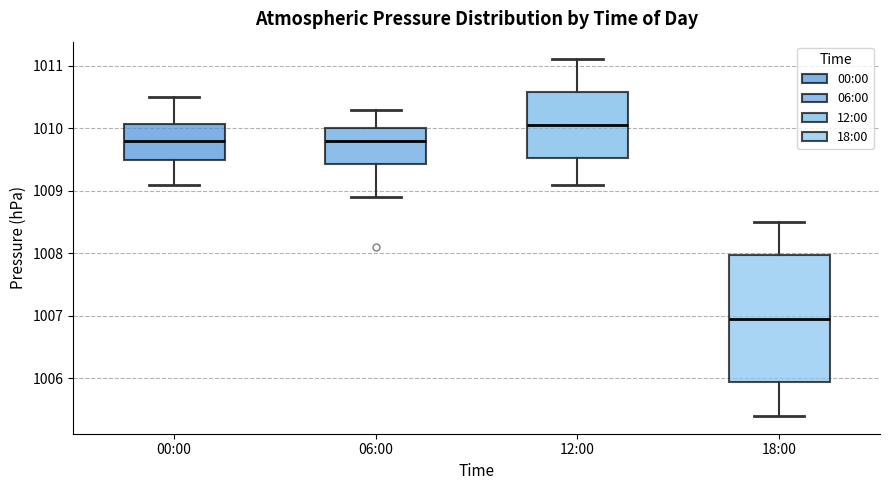

Reading left to right, read every box against the y-axis: the position of its median line, the range the box covers, and the ends of its whiskers. The values are not printed on the chart, so give them approximately, as read against the axis.

00:00: median 1009.8, box 1009.5 to 1010.1, whiskers 1009.1 to 1010.5
06:00: median 1009.8, box 1009.4 to 1010.0, whiskers 1008.9 to 1010.3
12:00: median 1010.1, box 1009.5 to 1010.6, whiskers 1009.1 to 1011.1
18:00: median 1007.0, box 1006.0 to 1008.0, whiskers 1005.4 to 1008.5